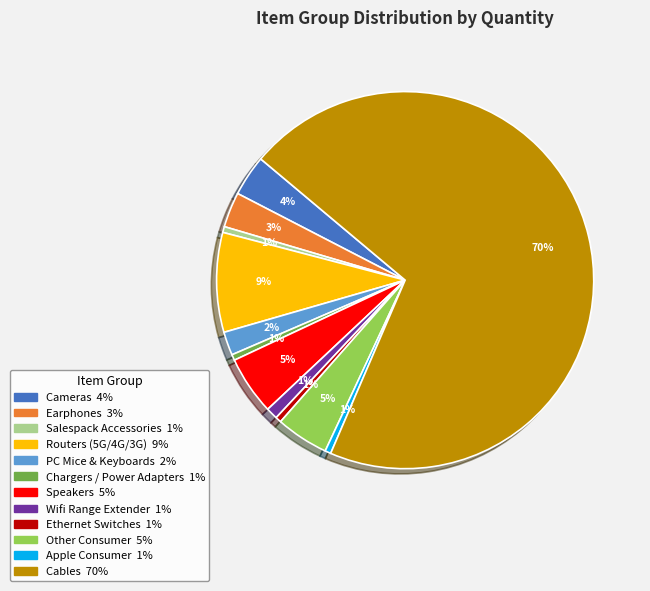

Do Salespack Accessories and Ethernet Switches together represent more than half of the pie?

No